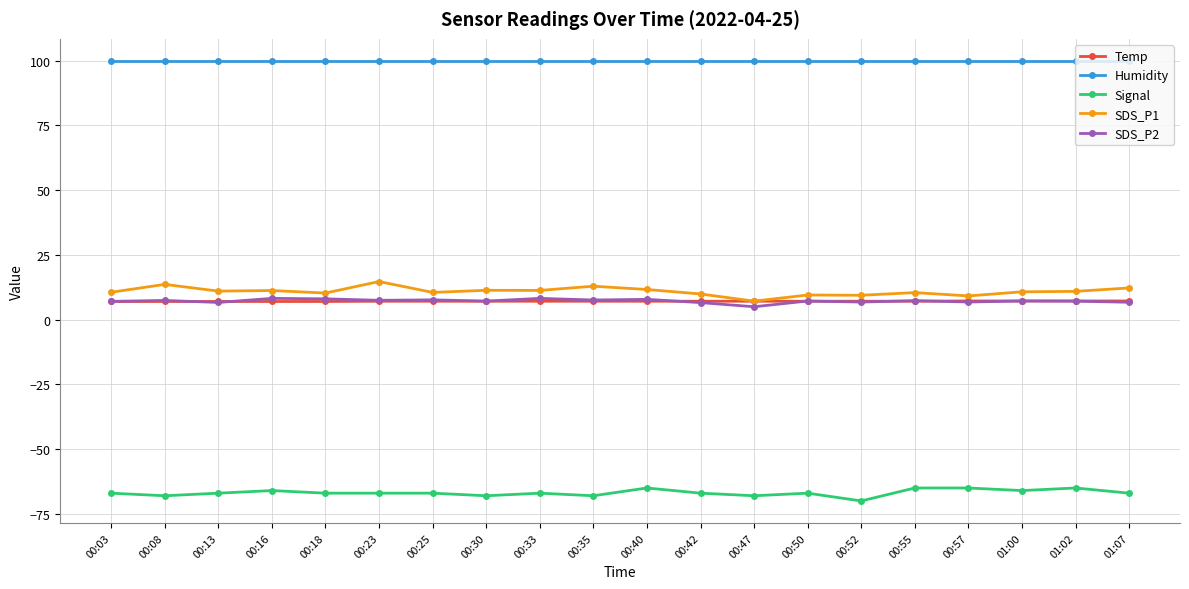

True or false: Signal has more than 1 points higher than both neighbors.

True